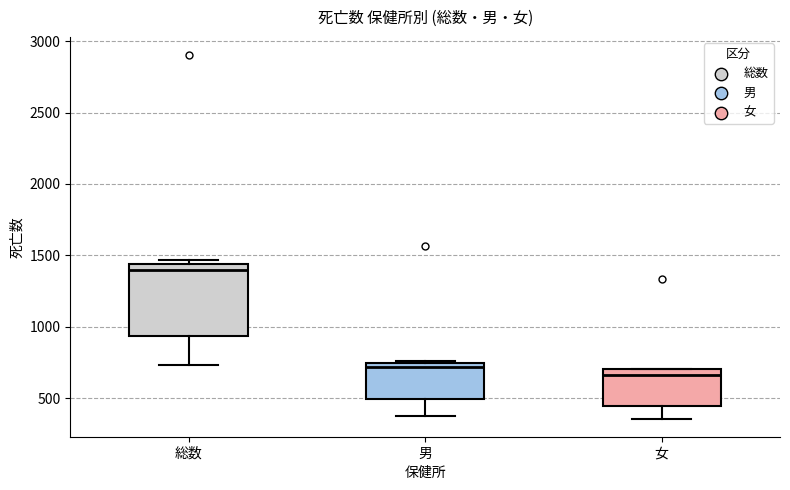

Which box is the tallest, from its lower edge to its upper edge?

総数